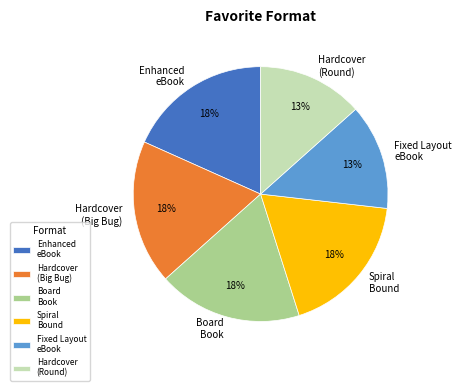

To the nearest percent, what is the average slice percentage?

17%